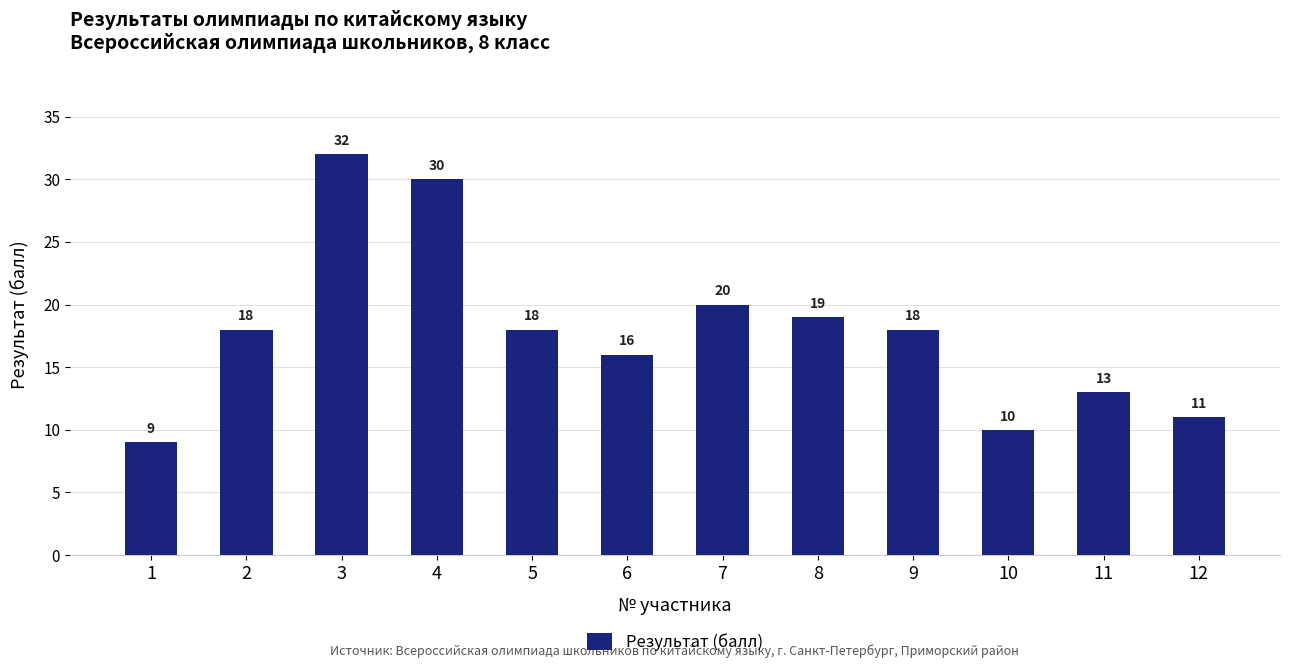

What is the approximate value at 3, to the nearest 5?

30